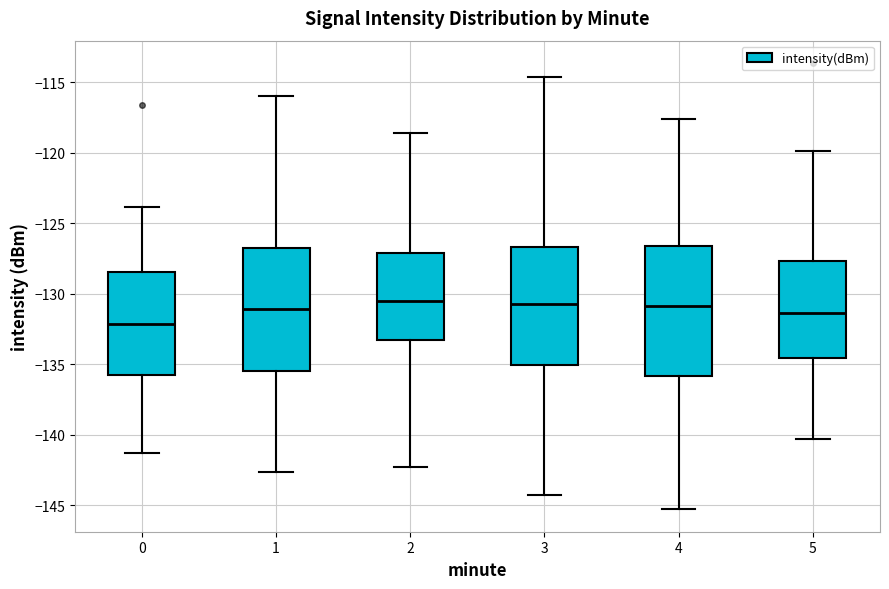

Reading left to right, read every box against the y-axis: the position of its median line, the range the box covers, and the ends of its whiskers. The values are not printed on the chart, so give them approximately, as read against the axis.

0: median -132.0, box -136.0 to -128.5, whiskers -141.5 to -124.0
1: median -131.0, box -135.5 to -127.0, whiskers -142.5 to -116.0
2: median -130.5, box -133.0 to -127.0, whiskers -142.5 to -118.5
3: median -130.5, box -135.0 to -126.5, whiskers -144.5 to -114.5
4: median -131.0, box -136.0 to -126.5, whiskers -145.5 to -117.5
5: median -131.5, box -134.5 to -127.5, whiskers -140.5 to -120.0